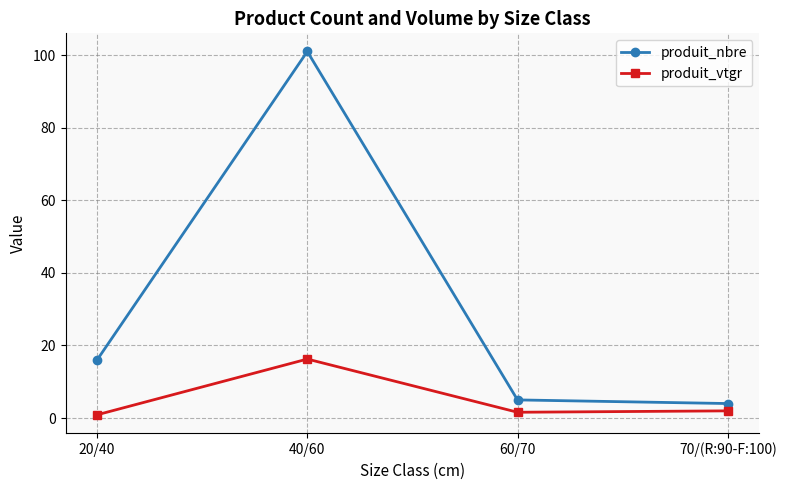

Rank the categories by produit_nbre value from lowest to highest.

70/(R:90-F:100), 60/70, 20/40, 40/60